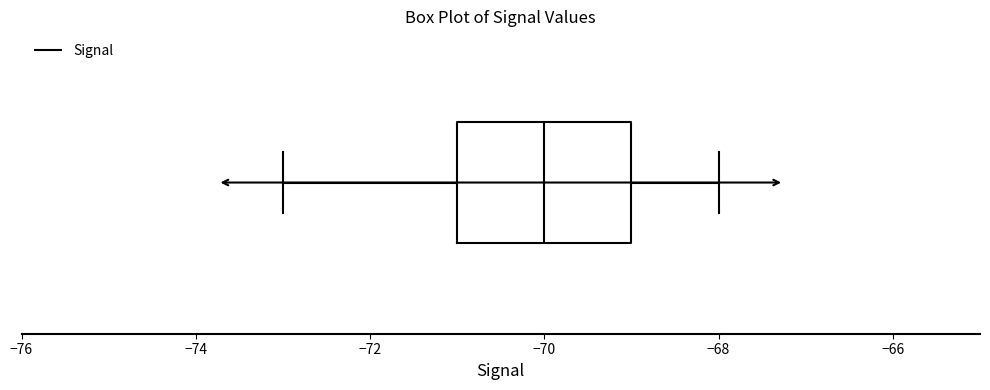

Transcribe this box plot: give where the median line is, the range the box spans, and where the two whiskers end, as read against the x-axis. The values are not printed on the chart, so give them approximately, as read against the axis.

median -70, box -71 to -69, whiskers -73 to -68